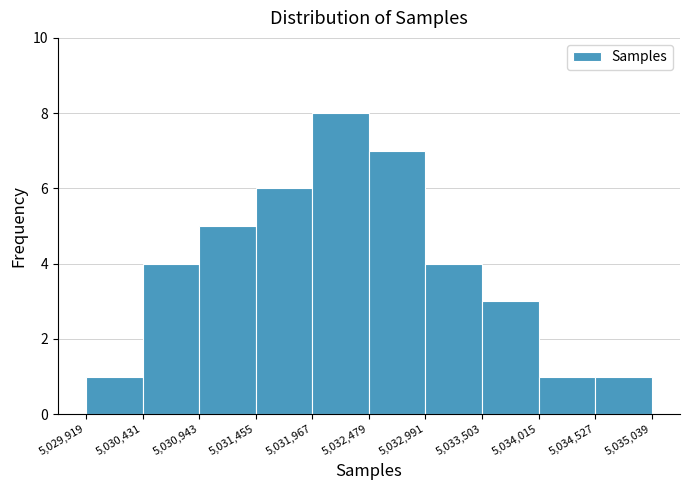

Which range on the x-axis has the tallest bar?

5,031,967 to 5,032,479